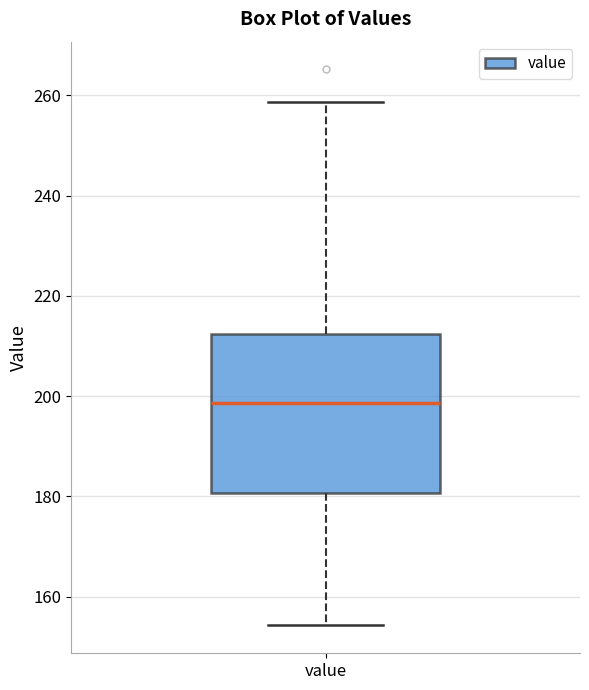

Read this box plot against the y-axis: the position of the median line, the range covered by the box, and the ends of both whiskers. The values are not printed on the chart, so give them approximately, as read against the axis.

median 198, box 180 to 212, whiskers 154 to 258